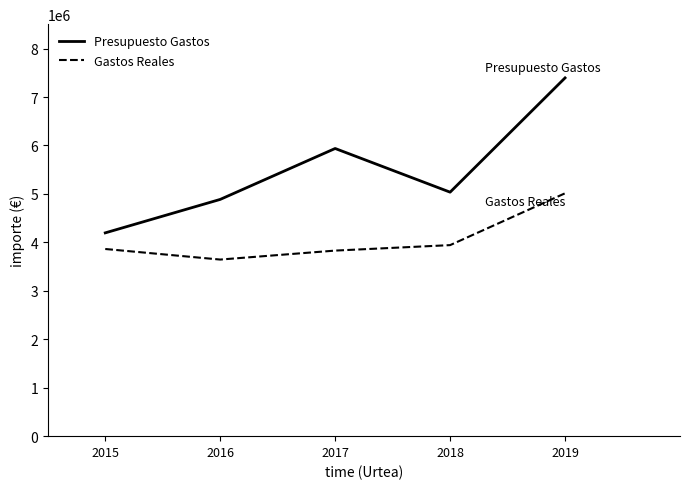

What is the difference between the Presupuesto Gastos values at 2018 and 2017?

901634.3